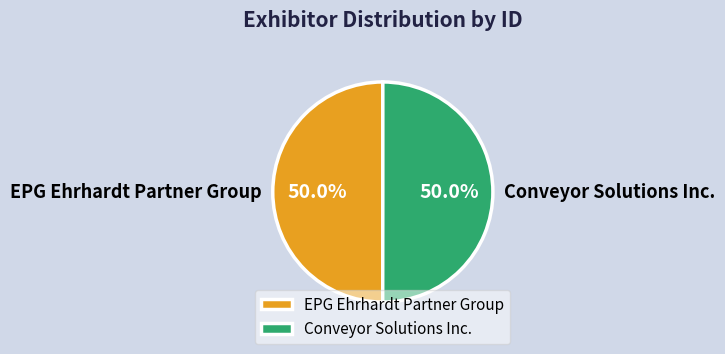

How many slices are in this pie chart?

2